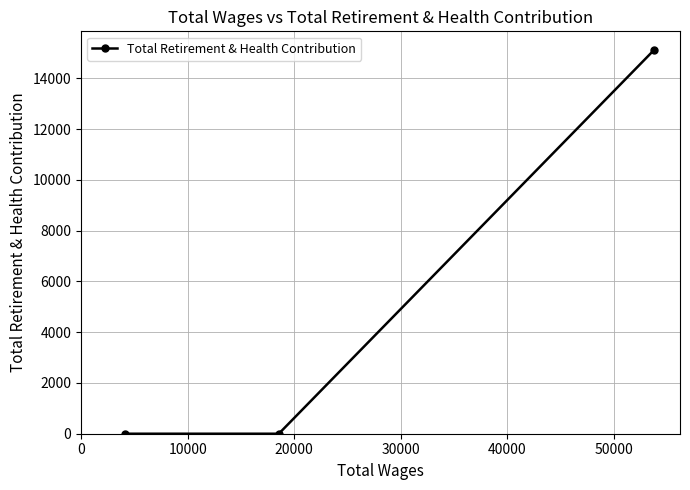

What is the maximum value shown in the chart?

15095